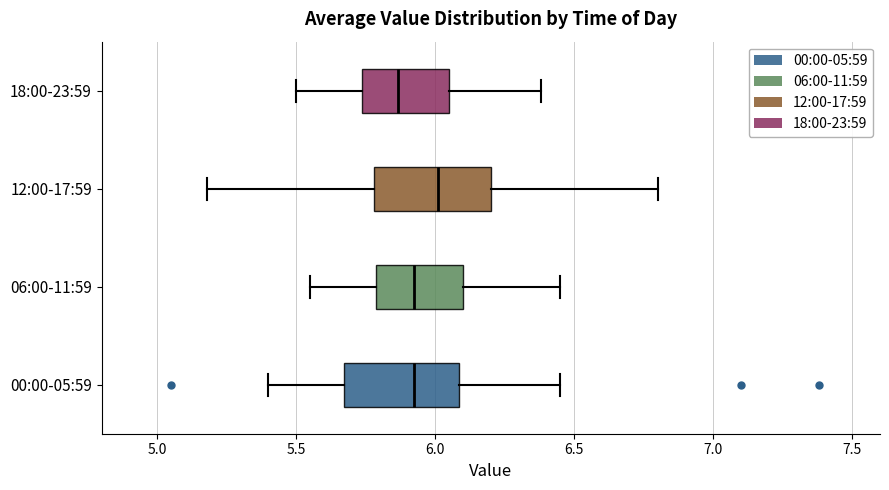

Which box's median line is the furthest to the left?

18:00-23:59